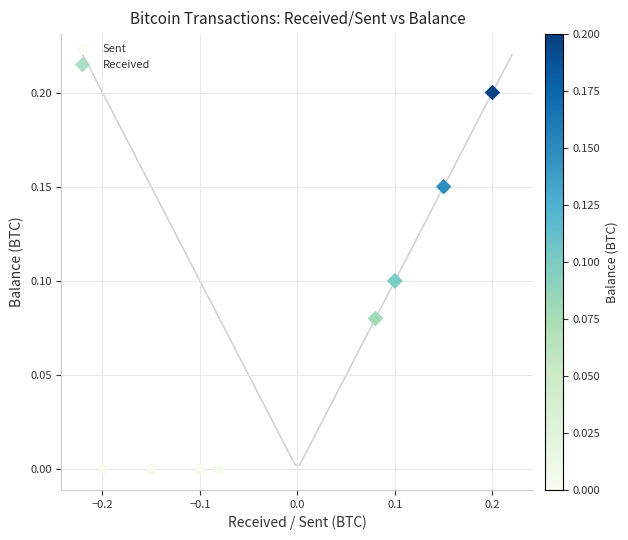

Which series contains the highest Y value?

Received